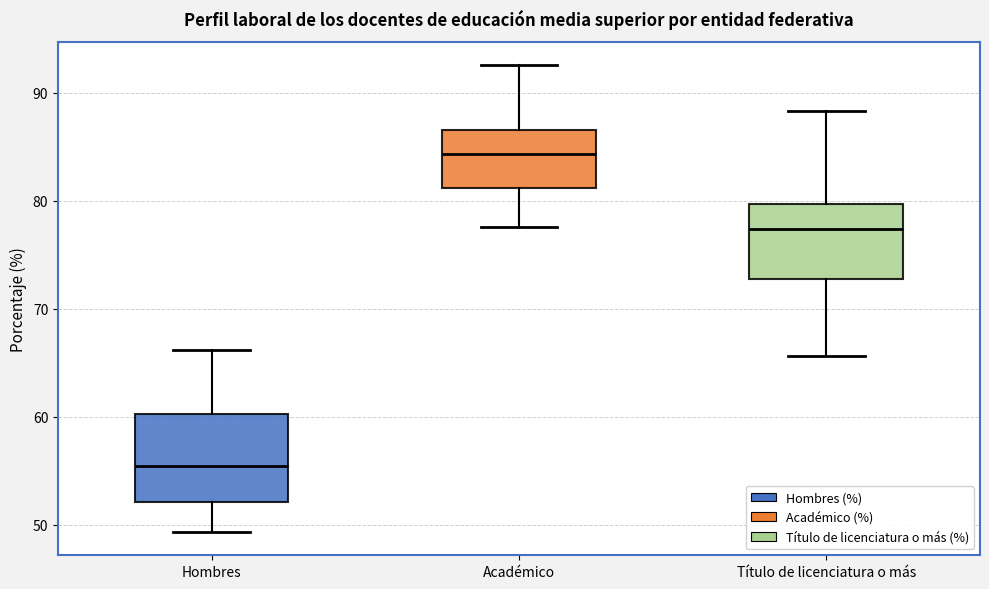

Which box is the tallest, from its lower edge to its upper edge?

Hombres